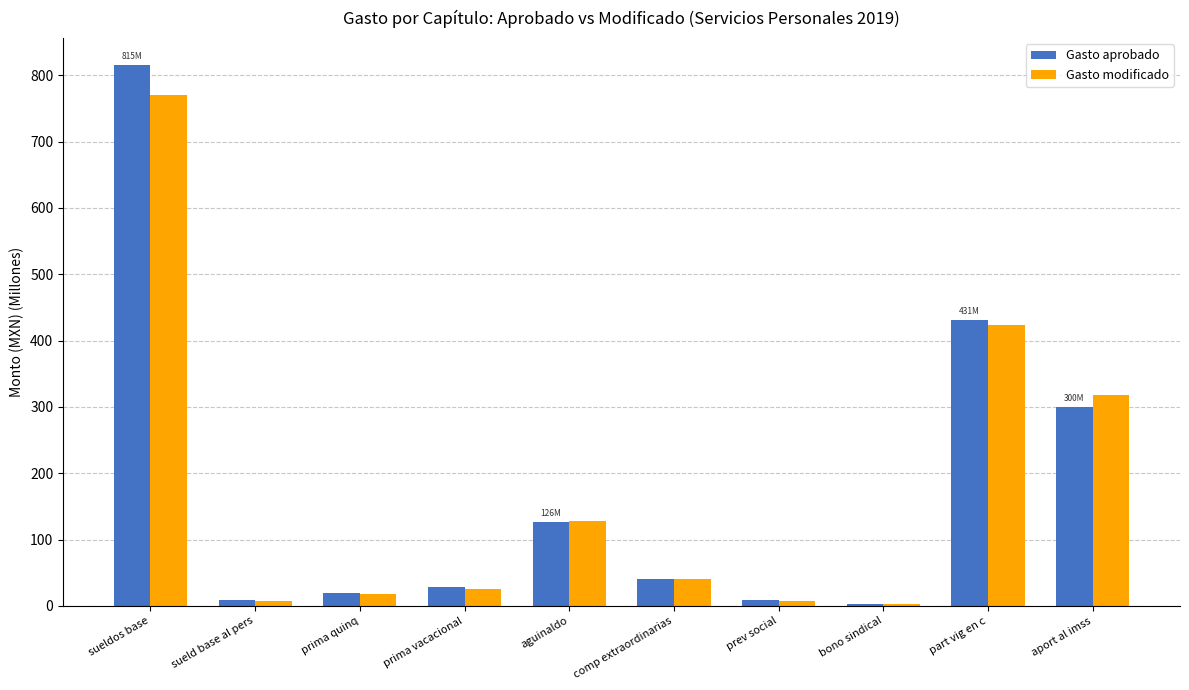

What is the maximum value for Gasto aprobado?

815.1